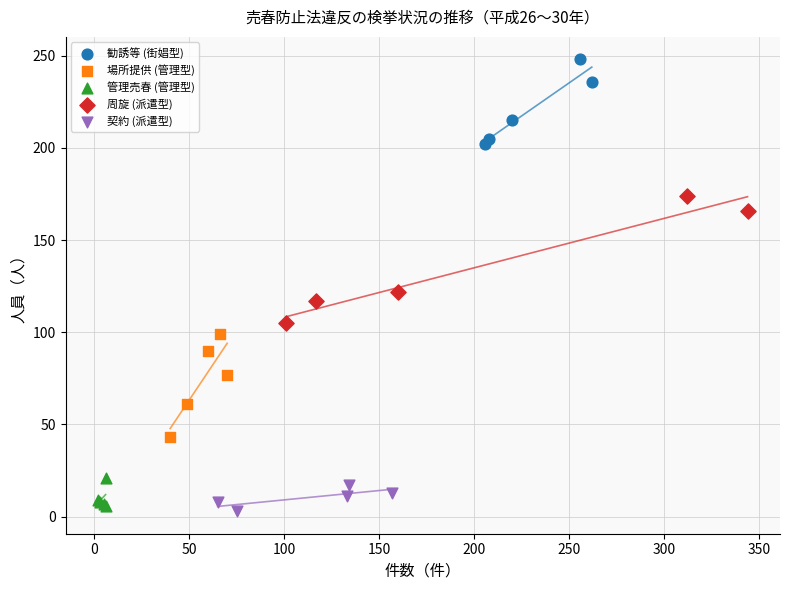

What are all the series names shown in the legend?

勧誘等 (街娼型), 場所提供 (管理型), 管理売春 (管理型), 周旋 (派遣型), 契約 (派遣型)